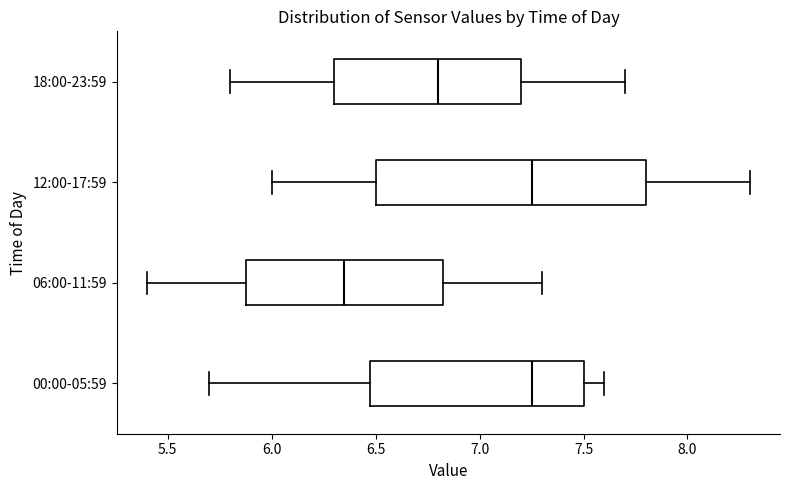

Which box is the widest, from its left edge to its right edge?

12:00-17:59